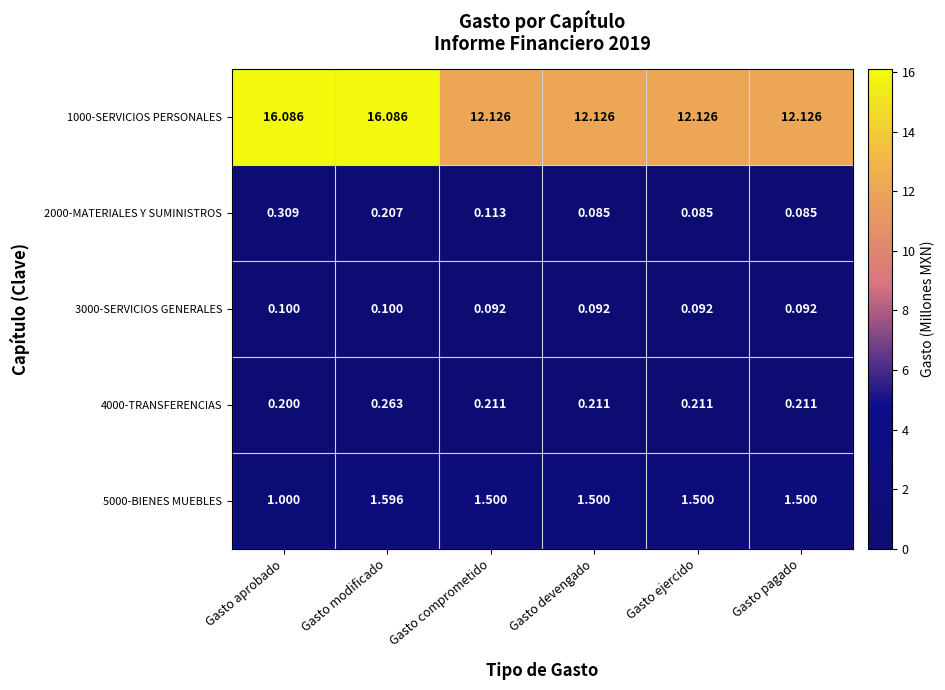

At which category is the sum across all series the highest?

Gasto modificado